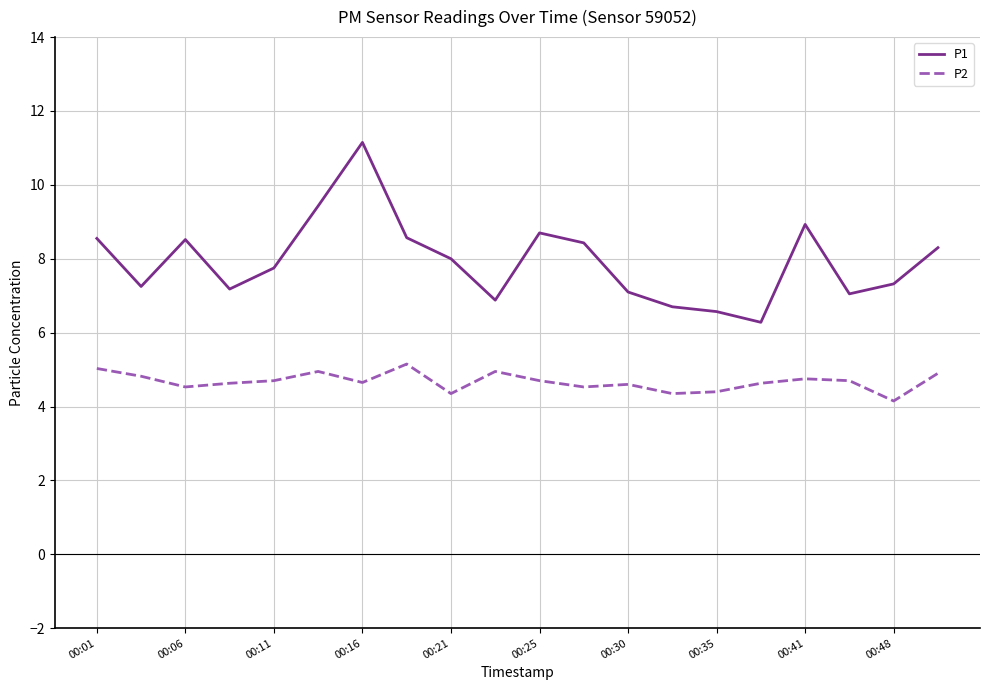

What is the highest value of the P2 series?

5.2